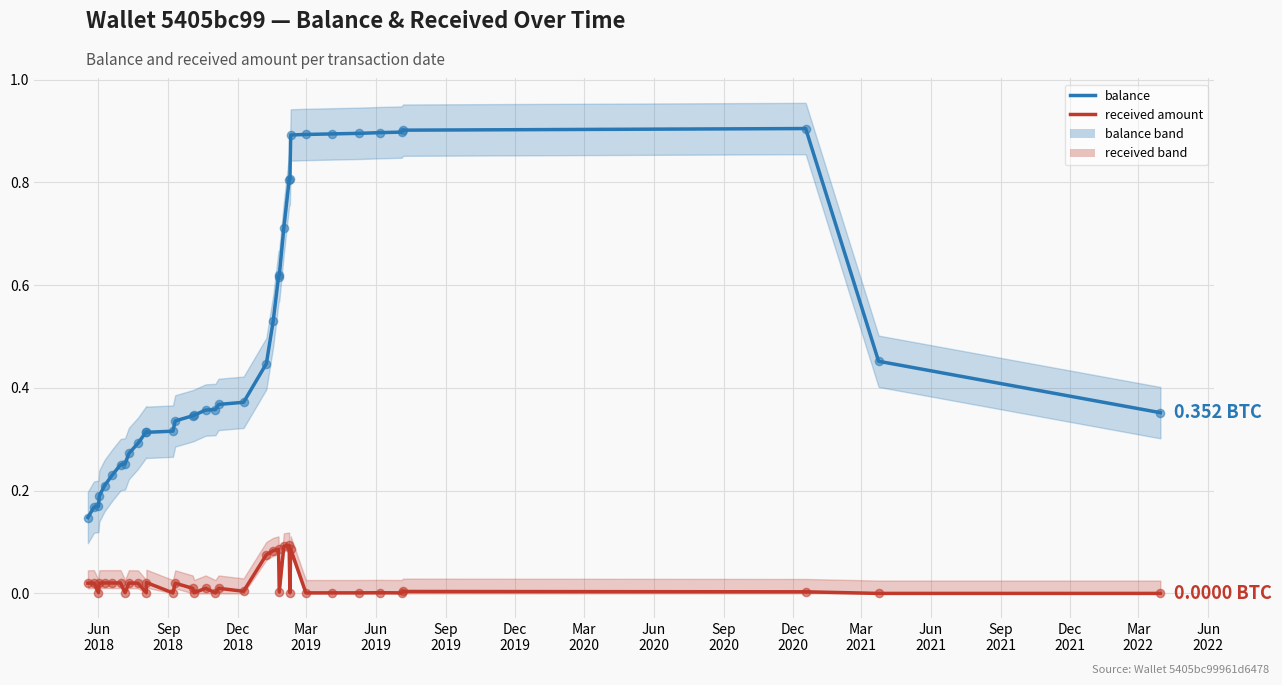

Which series contains the lowest Y value?

received amount